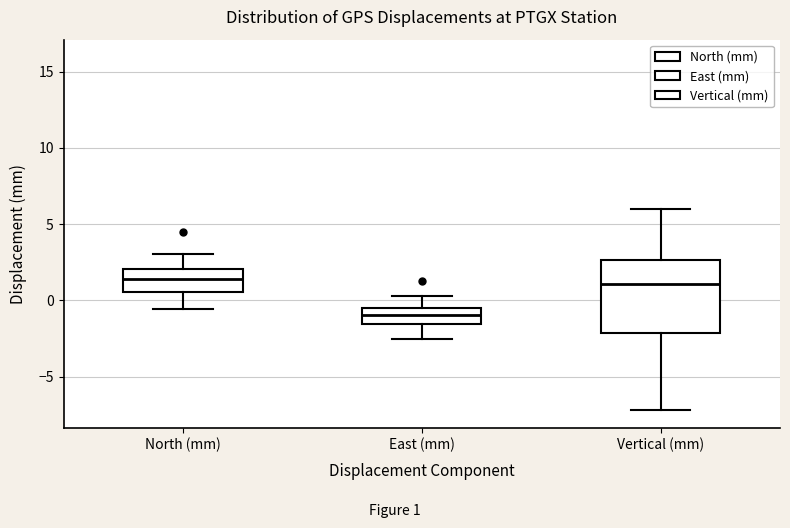

Comparing the boxes themselves (not the whiskers), which one is the tallest?

Vertical (mm)